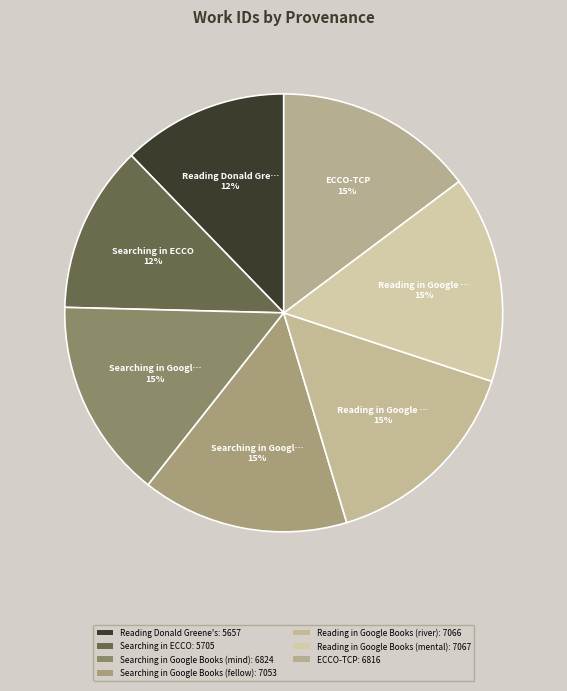

How many segments does this pie chart have?

7